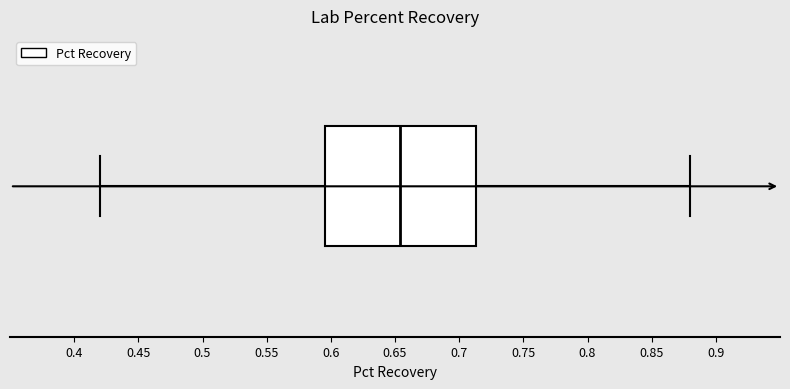

Read this box plot against the x-axis: the position of the median line, the range covered by the box, and the ends of both whiskers. The values are not printed on the chart, so give them approximately, as read against the axis.

median 0.655, box 0.595 to 0.715, whiskers 0.420 to 0.880